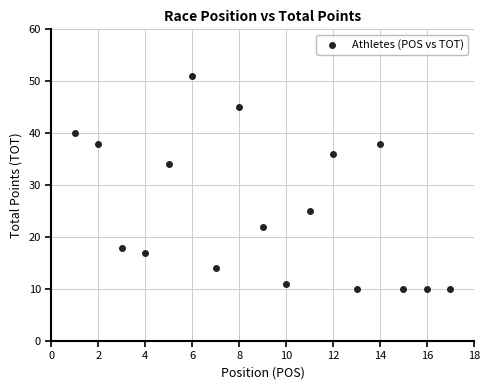

What Y value in the scatter plot is closest to 30?

34